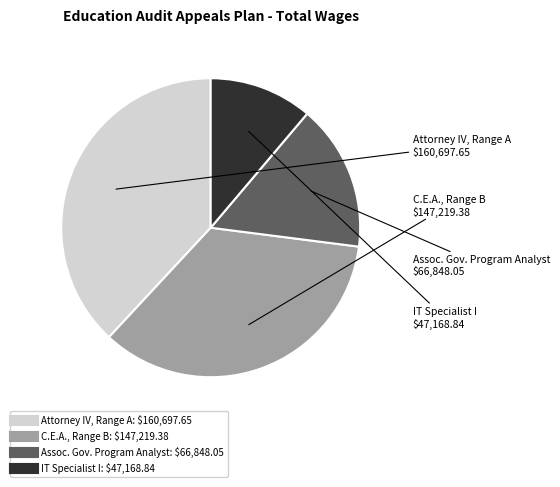

Does any single category account for the majority?

No